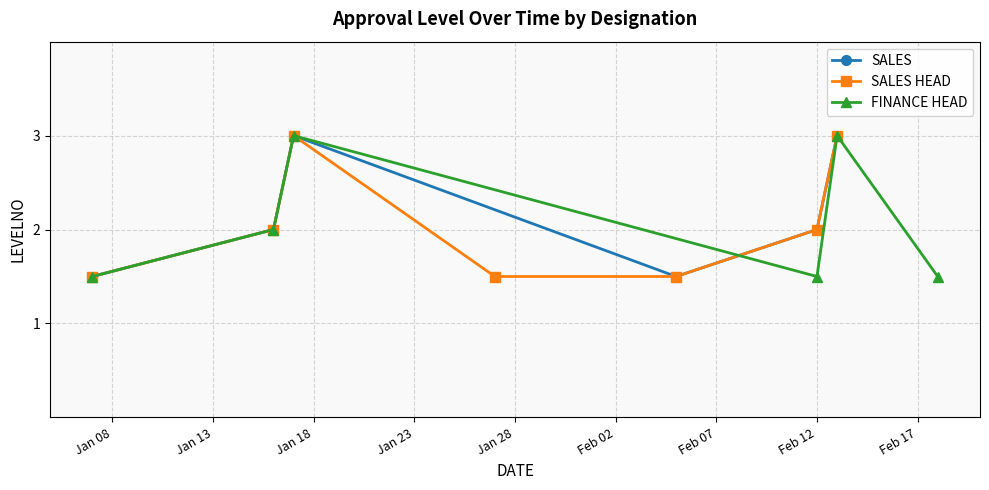

Rank the series by their maximum value, from lowest to highest.

SALES, SALES HEAD, FINANCE HEAD